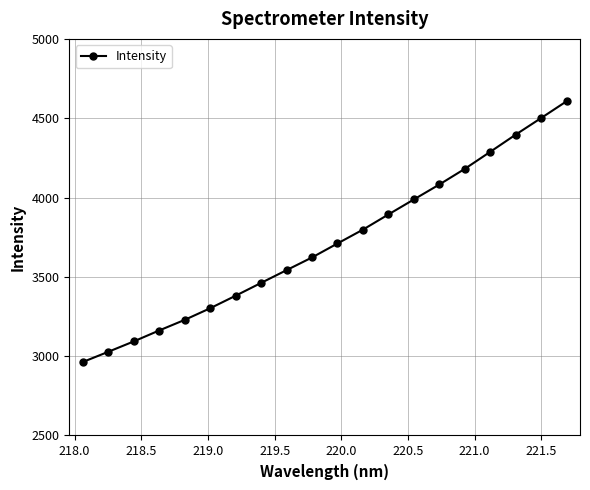

True or false: there are more than 0 points higher than both neighbors.

False